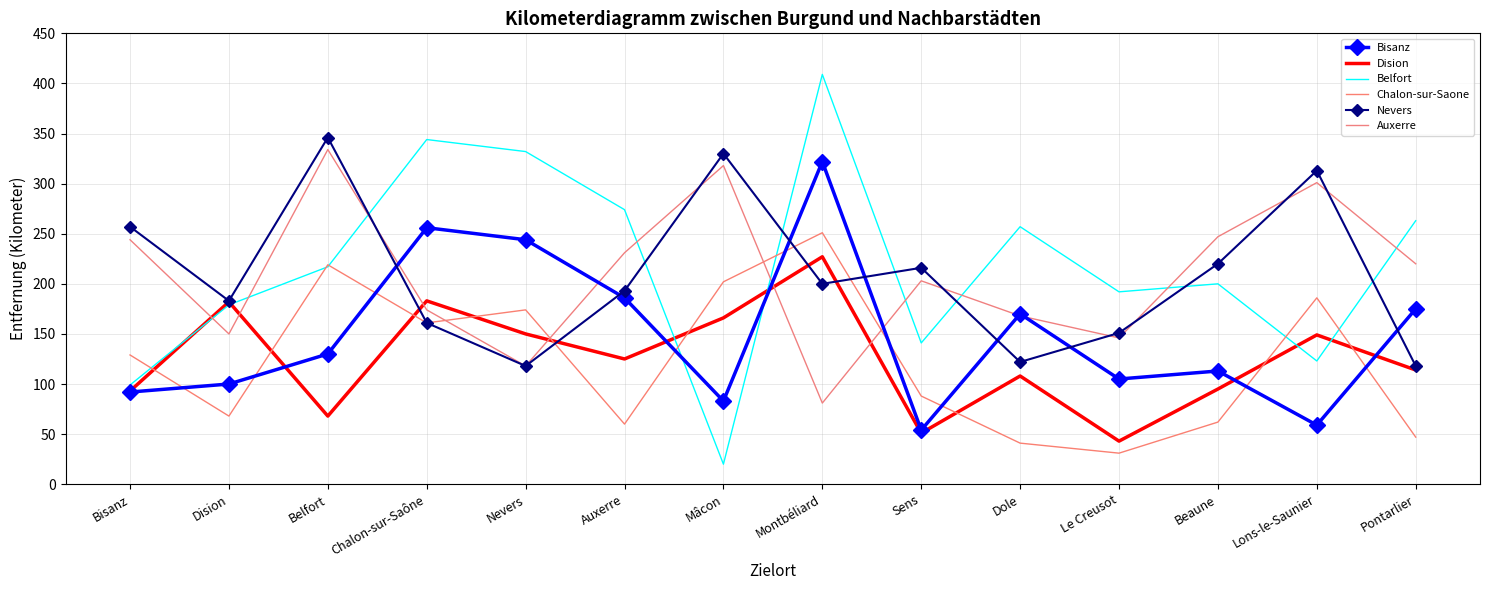

In Auxerre, how many points are lower than both neighbors (excluding endpoints)?

4